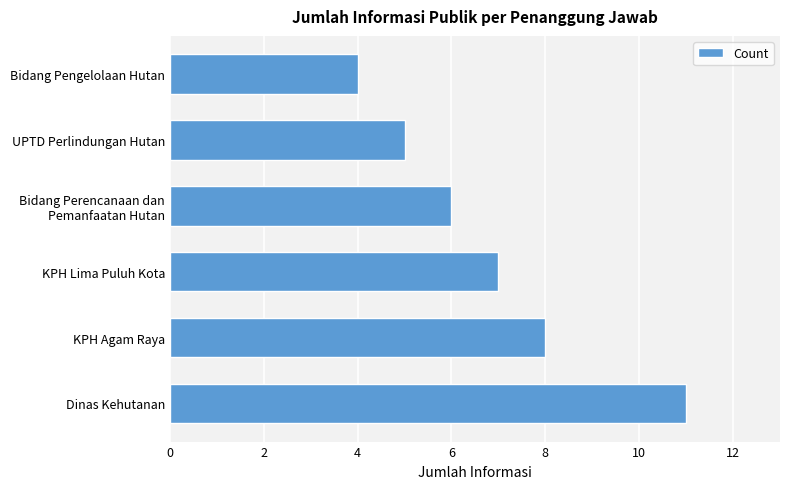

Between KPH Agam Raya and Bidang Pengelolaan Hutan, which is larger?

KPH Agam Raya